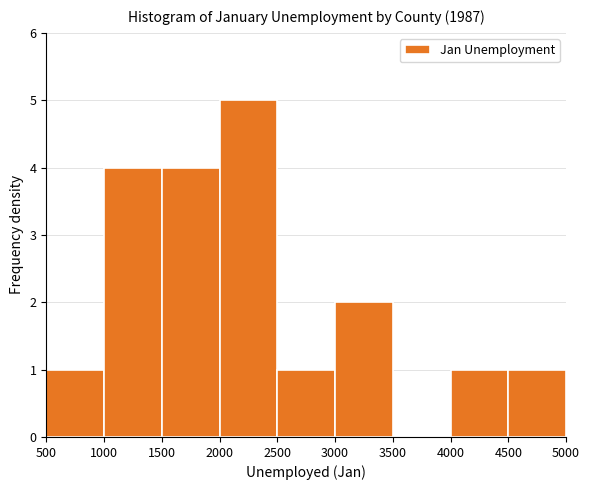

What is the height of the bar covering 1500 to 2000 on the x-axis? The values are not printed on the chart, so give them approximately, as read against the axis.

4